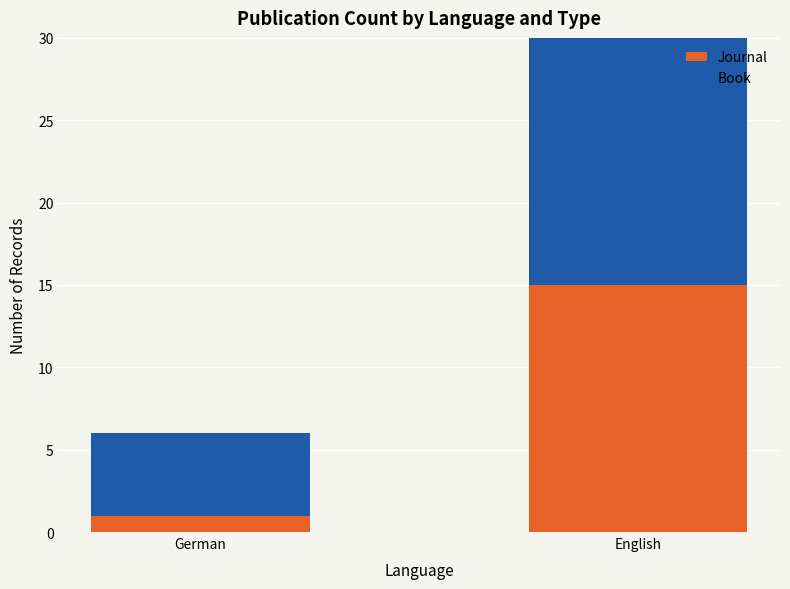

True or false: Journal has a value of 1 at German.

True